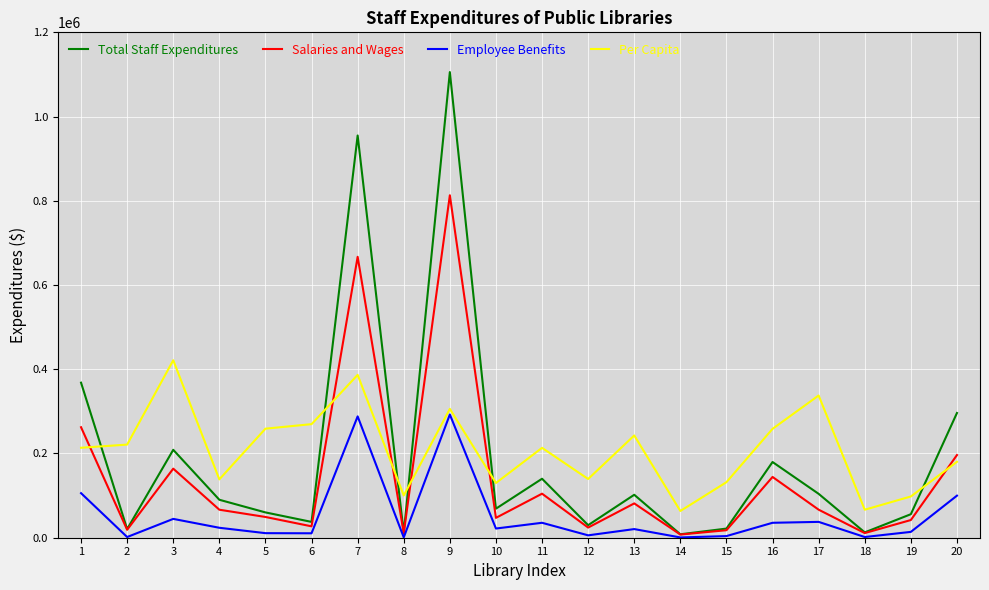

Count the number of data series in this chart.

4